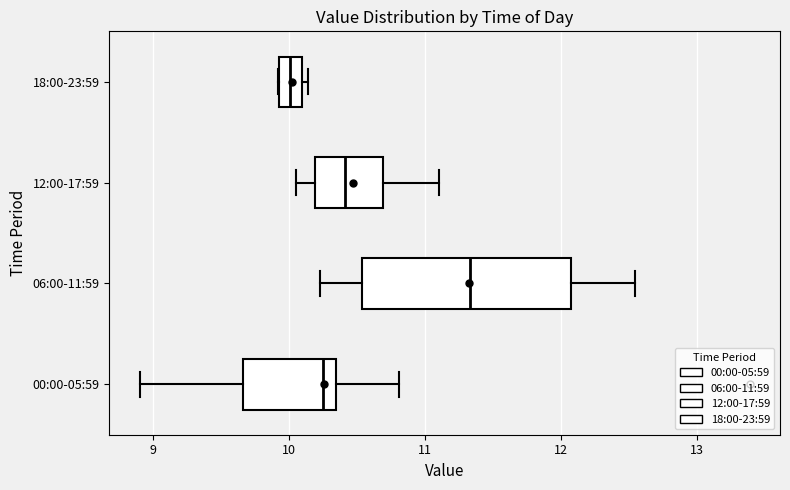

Reading bottom to top, transcribe this box plot: for each box, give where its median line is, the range the box spans, and where its two whiskers end, as read against the x-axis. The values are not printed on the chart, so give them approximately, as read against the axis.

00:00-05:59: median 10.3 (just left of the box's right edge), box 9.7 to 10.3, whiskers 8.9 to 10.8
06:00-11:59: median 11.3, box 10.5 to 12.1, whiskers 10.2 to 12.6
12:00-17:59: median 10.4, box 10.2 to 10.7, whiskers 10.1 to 11.1
18:00-23:59: median 10.0, box 9.9 to 10.1, whiskers 9.9 to 10.1 (just right of the box's right edge)